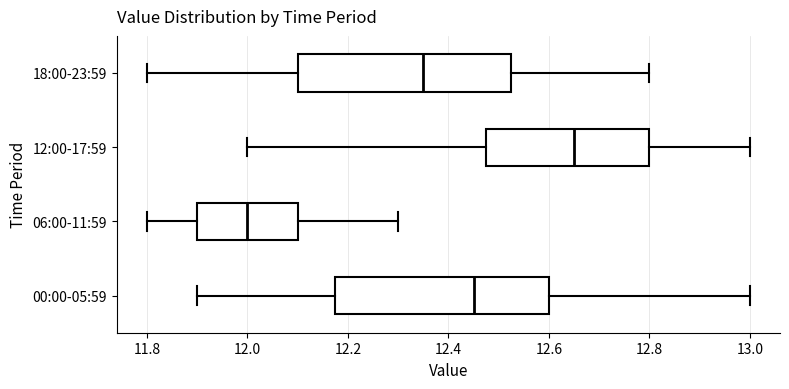

Which box has the furthest to the left median line?

06:00-11:59